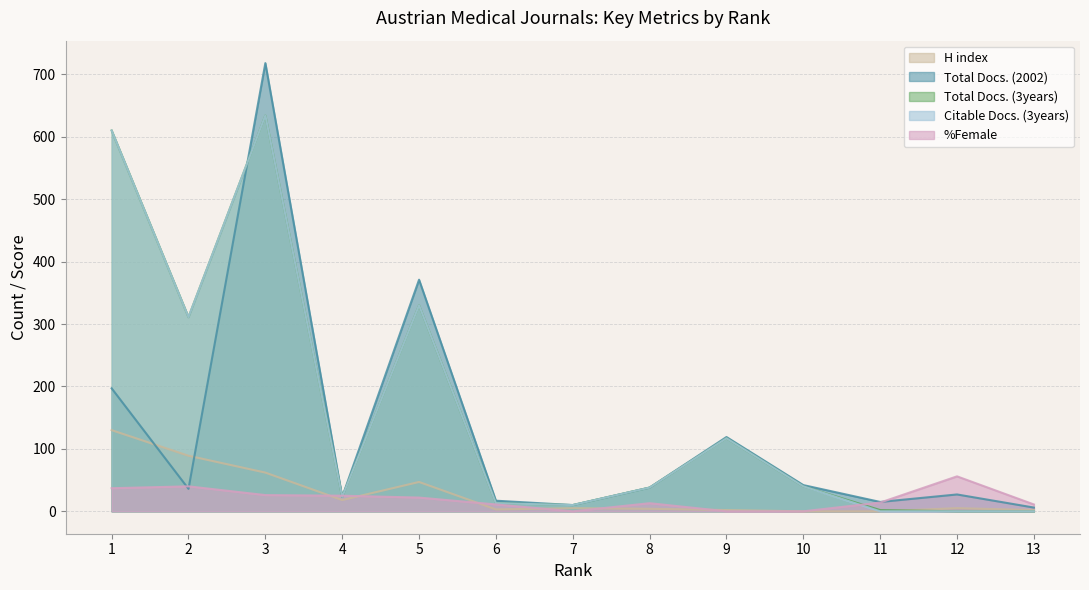

Reading right to left, list all the values displayed in this chart.

H index: 13=2	12=5	11=0	10=0	9=2	8=4	7=5	6=3	5=47	4=18	3=62	2=89	1=130
Total Docs. (2002): 13=6	12=27	11=15	10=42	9=119	8=38	7=10	6=17	5=371	4=23	3=718	2=36	1=197
Total Docs. (3years): 13=0	12=0	11=2	10=40	9=117	8=38	7=10	6=13	5=330	4=23	3=634	2=311	1=610
Citable Docs. (3years): 13=0	12=0	11=0	10=40	9=117	8=38	7=10	6=13	5=330	4=23	3=634	2=311	1=610
%Female: 13=11	12=56	11=14	10=0	9=0	8=13	7=0	6=11	5=22	4=25	3=26	2=40	1=37